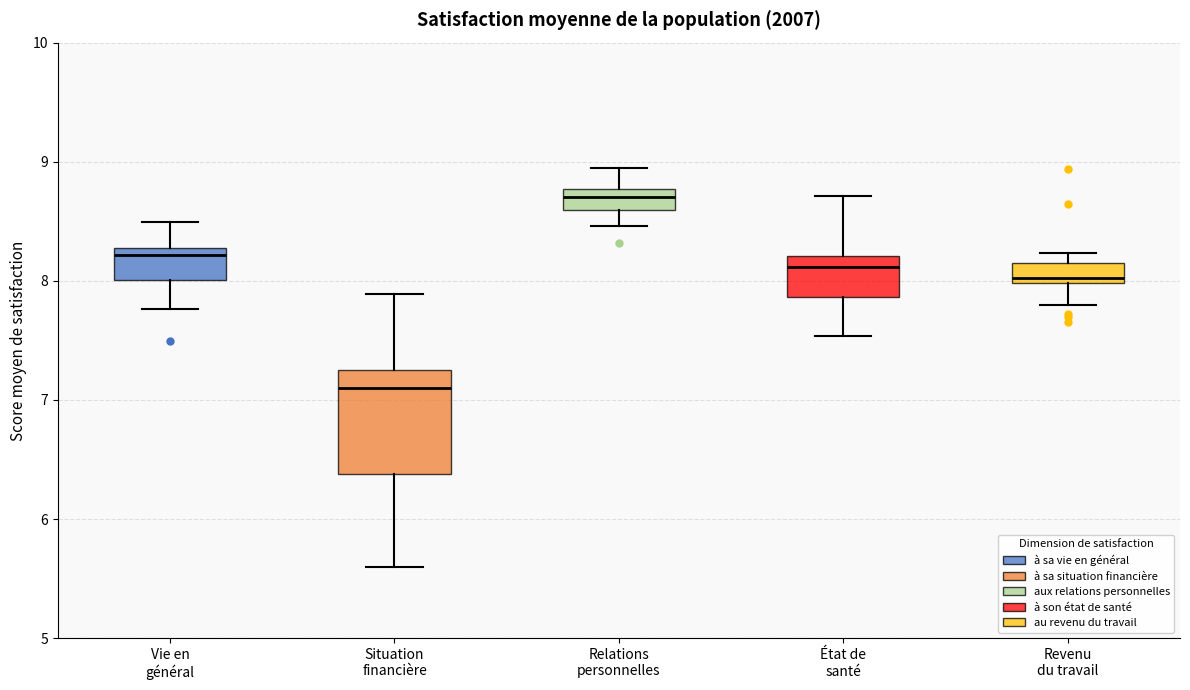

Which box is the tallest, from its lower edge to its upper edge?

Situation financière